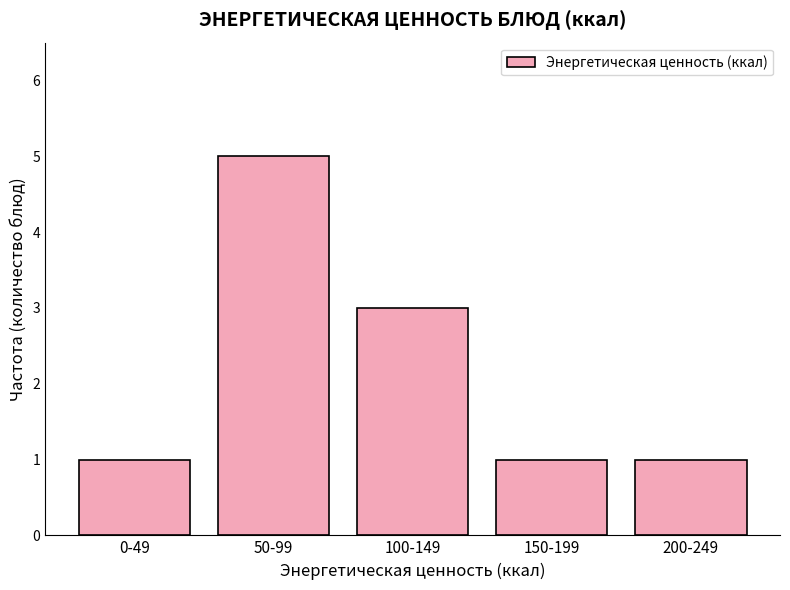

Reading left to right, what are all the values shown in this chart?

1	5	3	1	1